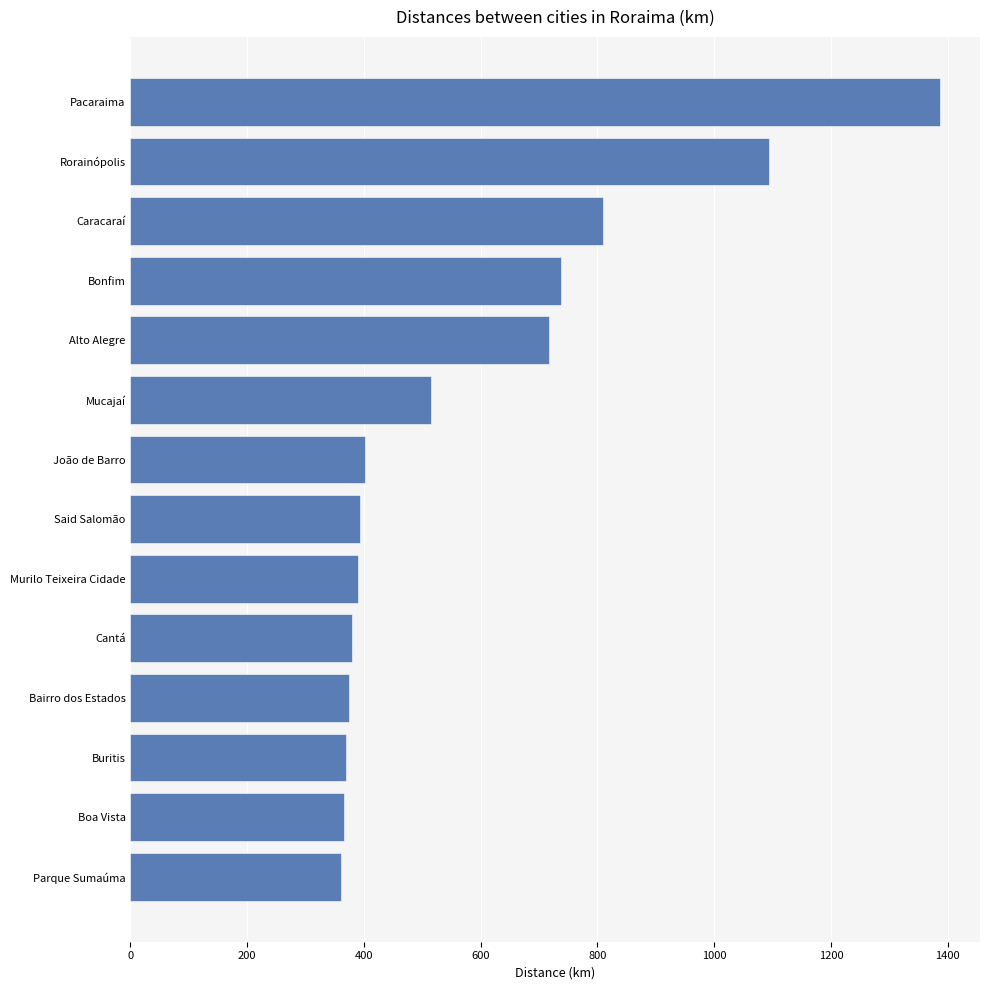

Where is the data nearest to the value 873?

Caracaraí